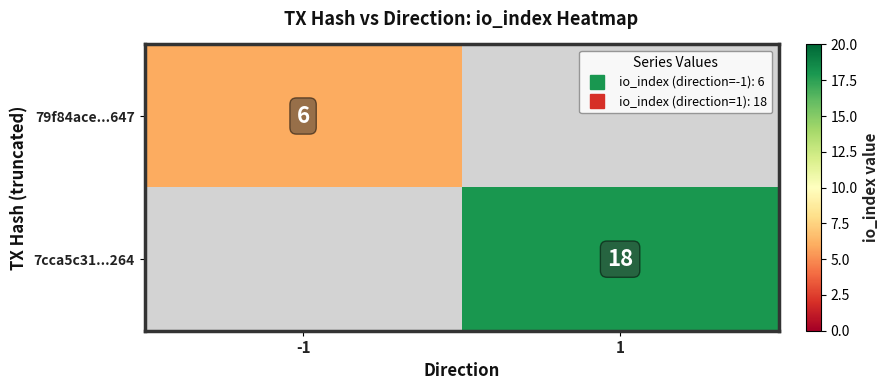

At how many categories does at least one series exceed 10?

1